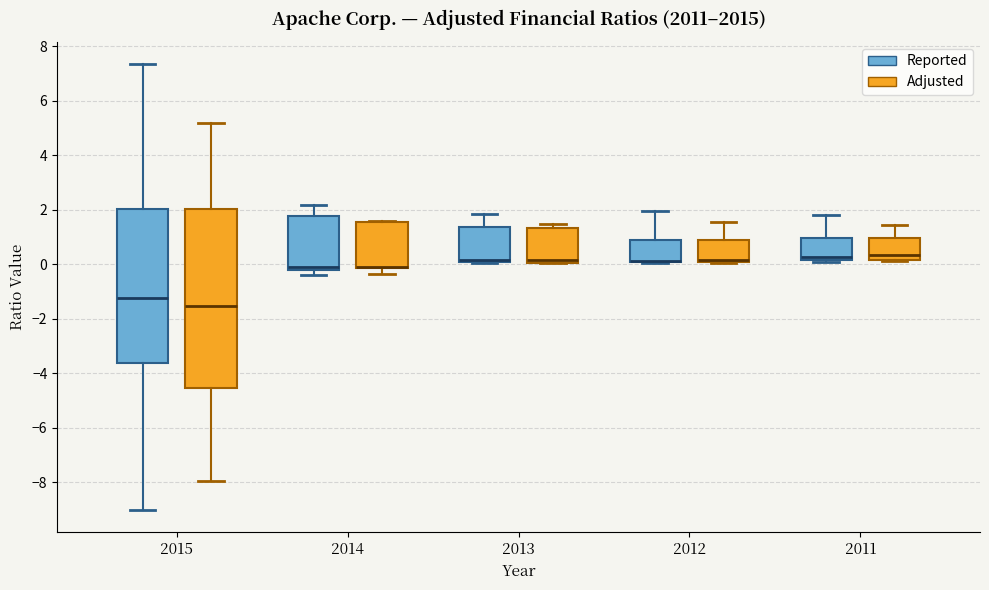

Reading left to right, transcribe this box plot: for each box, give where its median line is, the range the box spans, and where its two whiskers end, as read against the y-axis. The values are not printed on the chart, so give them approximately, as read against the axis.

2015 (Reported): median -1.2, box -3.6 to 2.0, whiskers -9.0 to 7.4
2015 (Adjusted): median -1.6, box -4.6 to 2.0, whiskers -8.0 to 5.2
2014 (Reported): median 0.0, box -0.2 to 1.8, whiskers -0.4 to 2.2
2014 (Adjusted): median 0.0 (drawn on the box's lower edge), box -0.2 to 1.6, whiskers -0.4 to 1.6
2013 (Reported): median 0.2 (drawn on the box's lower edge), box 0.0 to 1.4, whiskers 0.0 to 1.8
2013 (Adjusted): median 0.2, box 0.0 to 1.4, whiskers 0.0 to 1.4 (just above the box's upper edge)
2012 (Reported): median 0.2 (drawn on the box's lower edge), box 0.0 to 1.0, whiskers 0.0 to 2.0
2012 (Adjusted): median 0.2, box 0.0 to 1.0, whiskers 0.0 to 1.6
2011 (Reported): median 0.2 (just above the box's lower edge), box 0.2 to 1.0, whiskers 0.0 to 1.8
2011 (Adjusted): median 0.4, box 0.2 to 1.0, whiskers 0.2 to 1.4